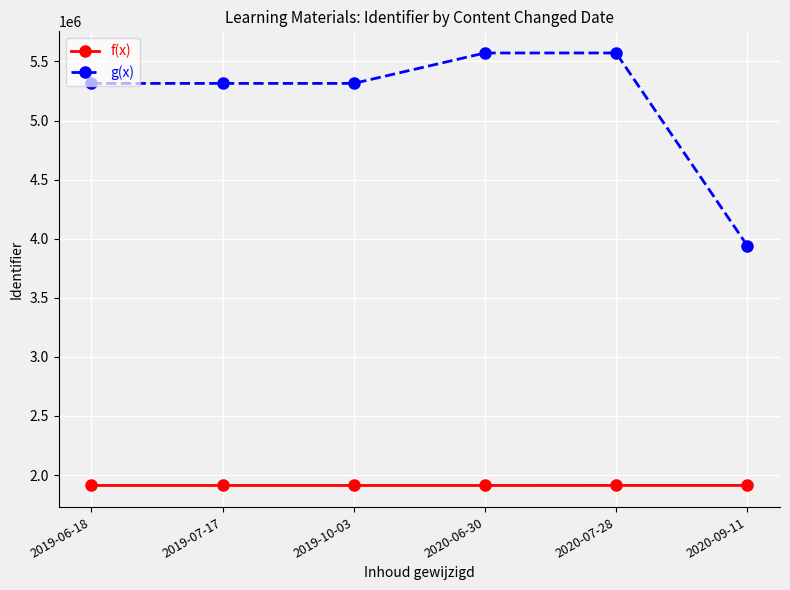

What is the sum of all g(x) values?

31028646